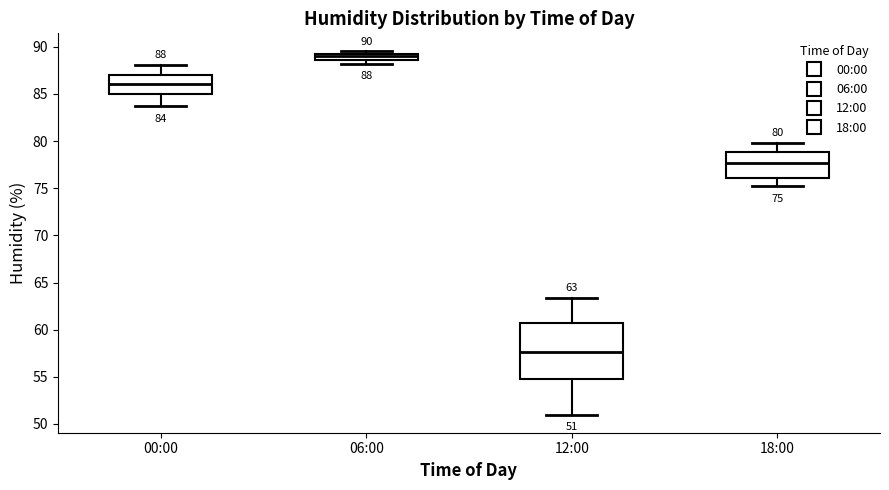

Which box's median line is the lowest?

12:00